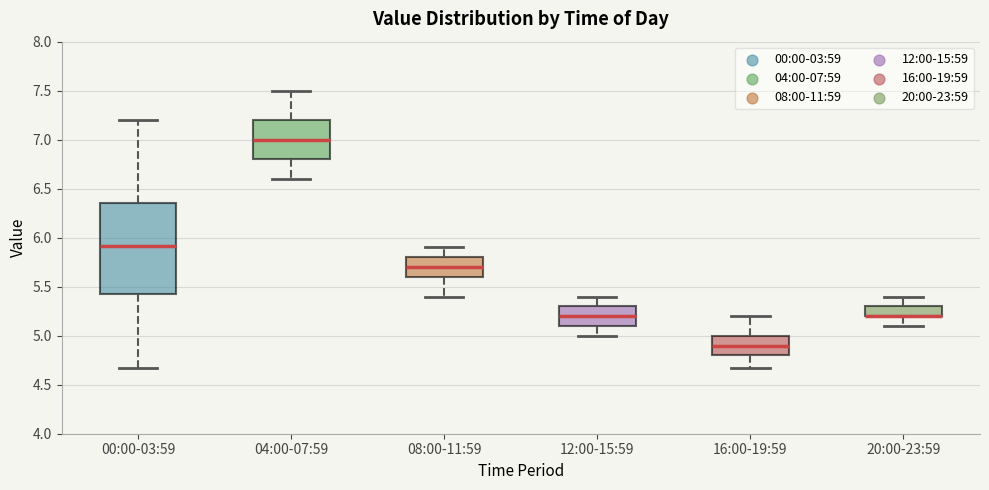

Where does the upper whisker of the box for 00:00-03:59 end on the y-axis? The values are not printed on the chart, so give them approximately, as read against the axis.

7.20